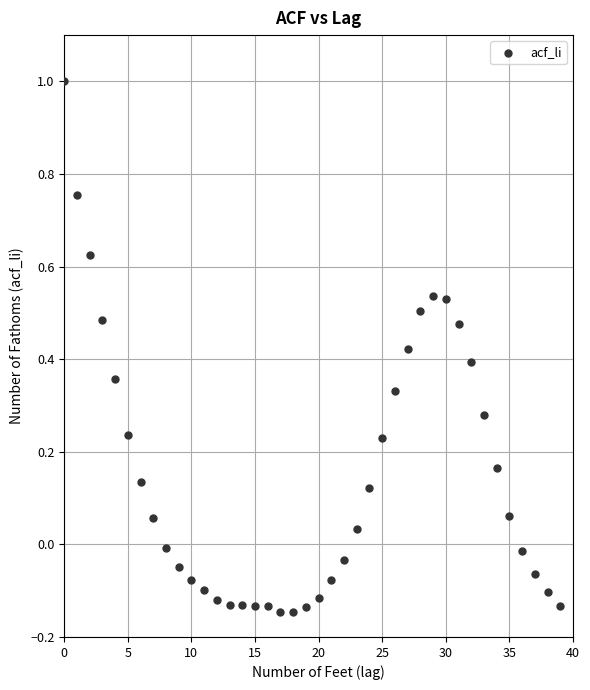

What is the range of Y values (max minus min)?

1.1